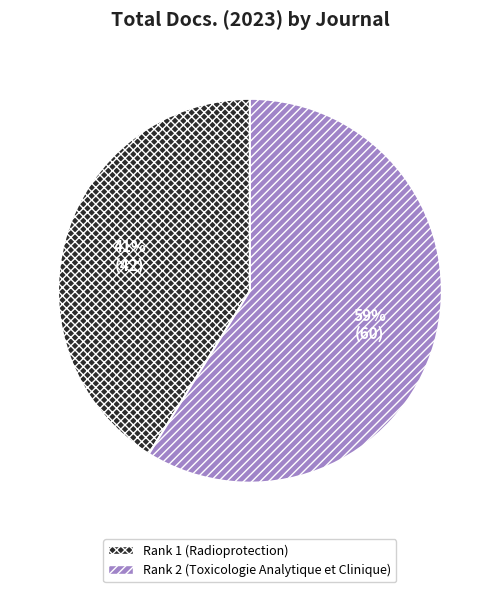

The Rank 2 (Toxicologie Analytique et Clinique) slice represents 59% of the pie. True or false?

True